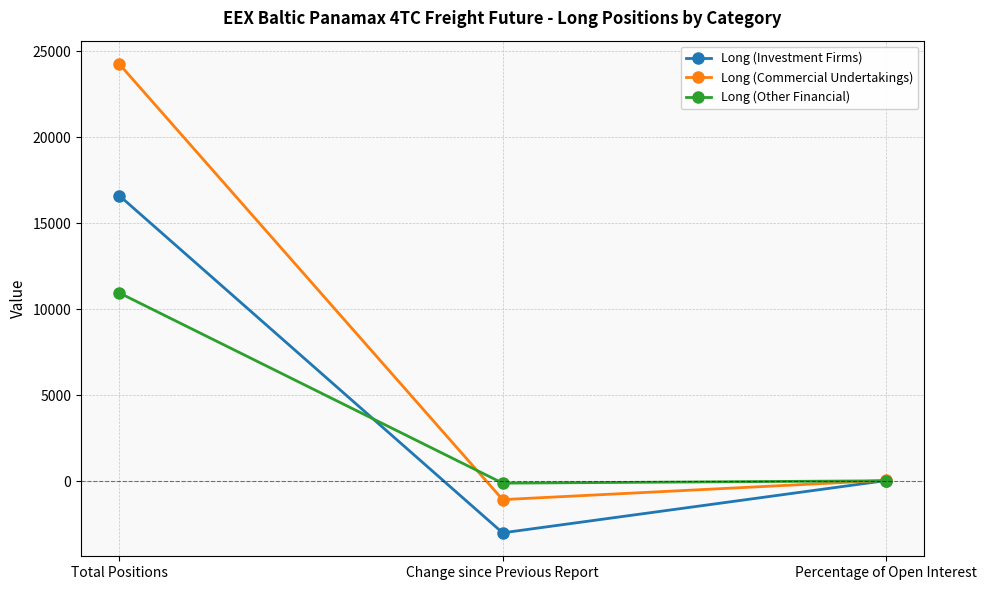

What is the difference between the highest and lowest values at Total Positions?

13314.8